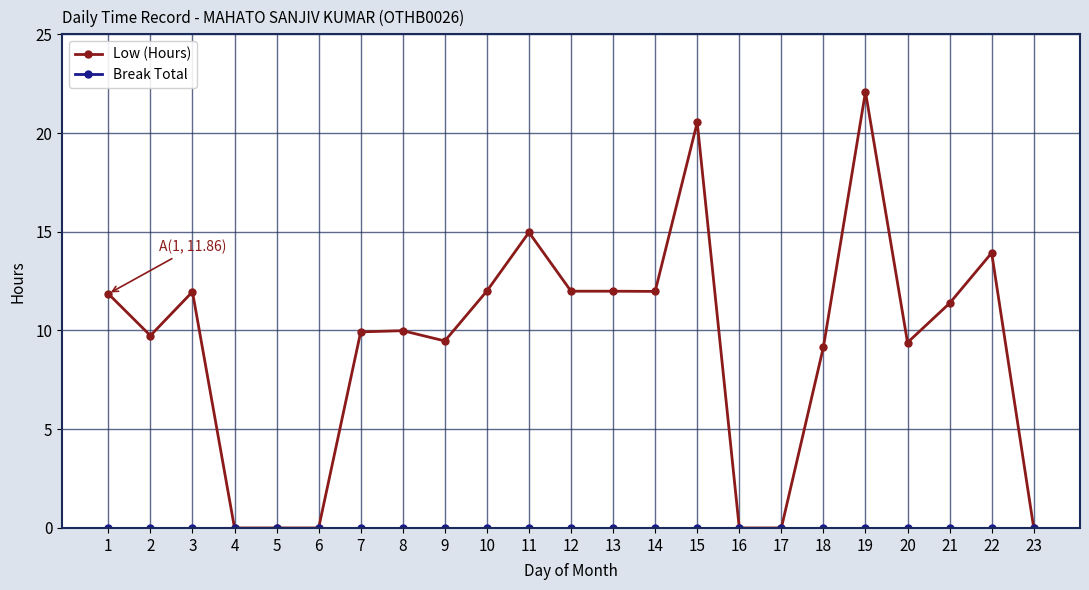

Where is the first local minimum for Low (Hours)?

2